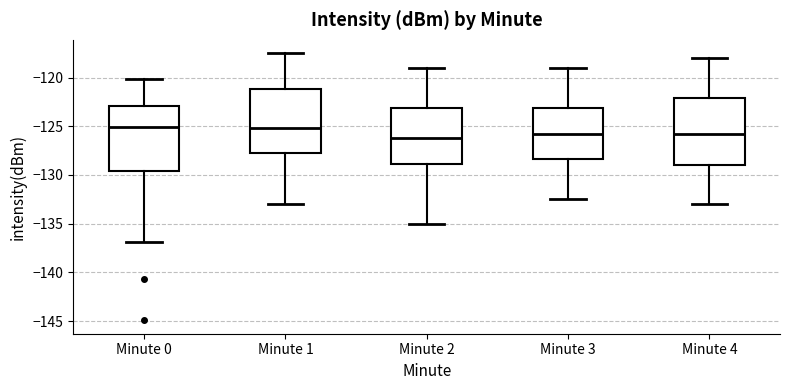

Reading left to right, transcribe this box plot: for each box, give where its median line is, the range the box spans, and where its two whiskers end, as read against the y-axis. The values are not printed on the chart, so give them approximately, as read against the axis.

Minute 0: median -125.0, box -129.5 to -123.0, whiskers -137.0 to -120.0
Minute 1: median -125.0, box -127.5 to -121.0, whiskers -133.0 to -117.5
Minute 2: median -126.0, box -129.0 to -123.0, whiskers -135.0 to -119.0
Minute 3: median -125.5, box -128.5 to -123.0, whiskers -132.5 to -119.0
Minute 4: median -125.5, box -129.0 to -122.0, whiskers -133.0 to -118.0